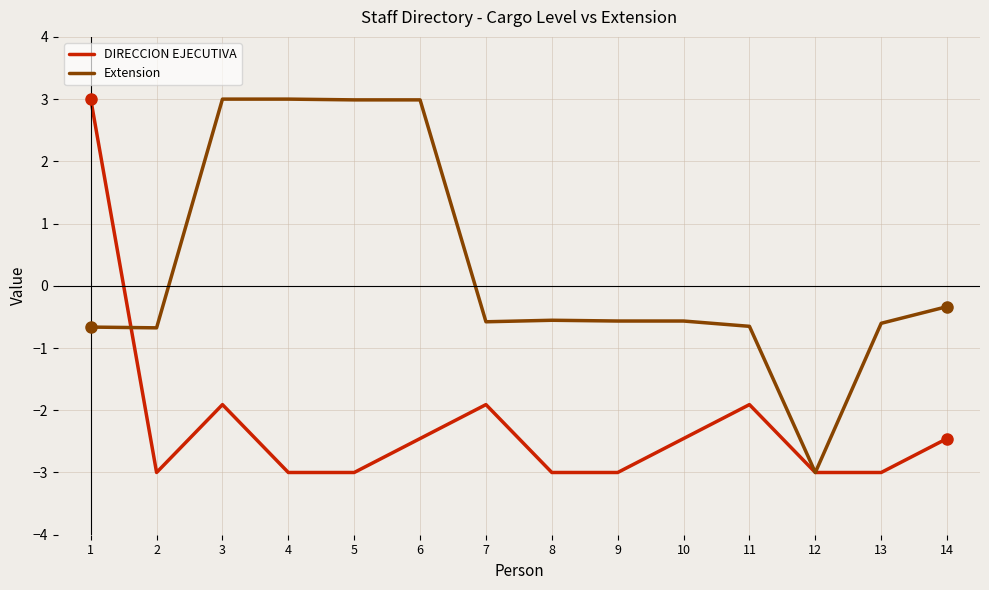

List the series in order of their overall mean, highest first.

Extension, DIRECCION EJECUTIVA